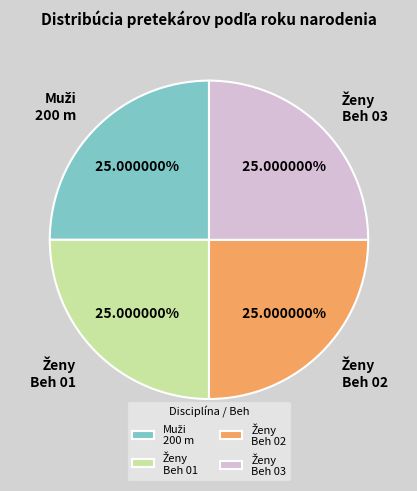

Is there any slice that represents more than half of the pie?

No